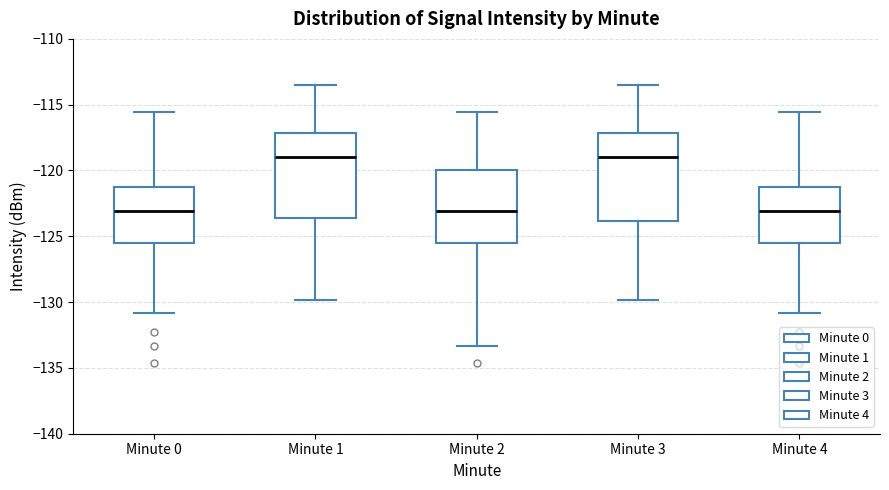

Where is the upper edge of the box for Minute 2 on the y-axis? The values are not printed on the chart, so give them approximately, as read against the axis.

-120.0